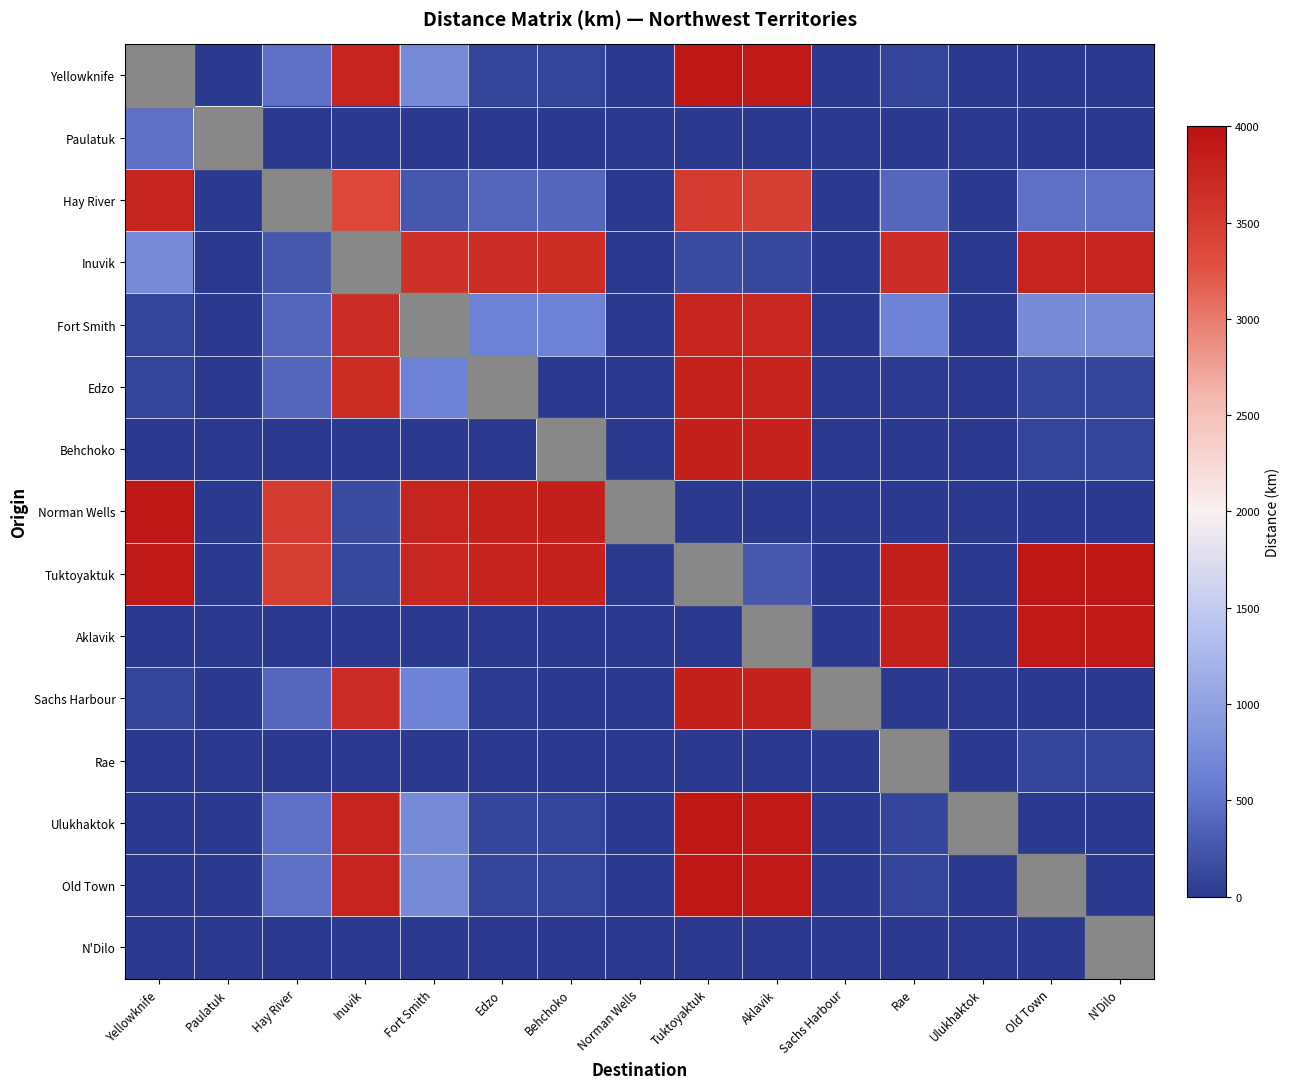

Which label corresponds to the smallest value in the chart?

Paulatuk